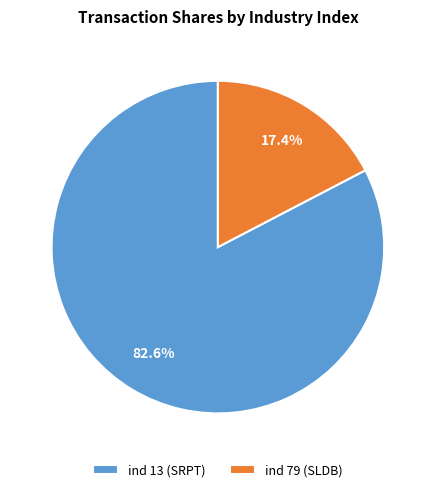

Between ind 79 (SLDB) and ind 13 (SRPT), which is larger?

ind 13 (SRPT)